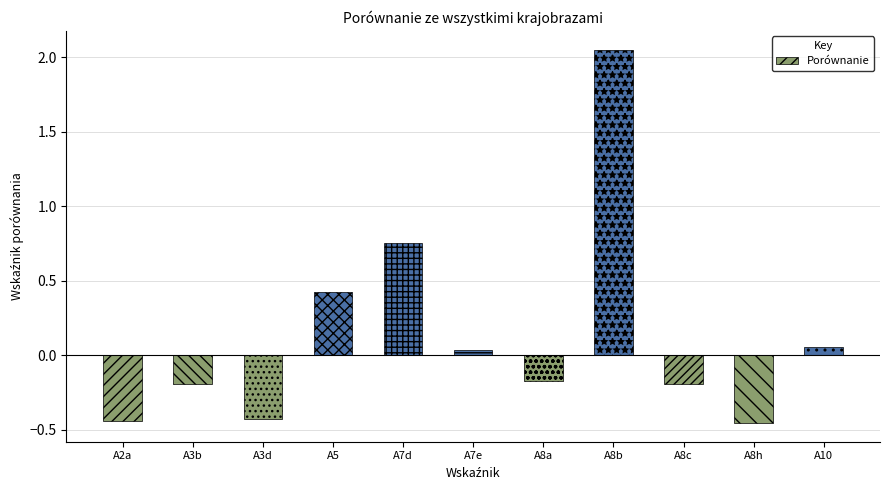

At which category does the chart reach its peak across all series?

A8b